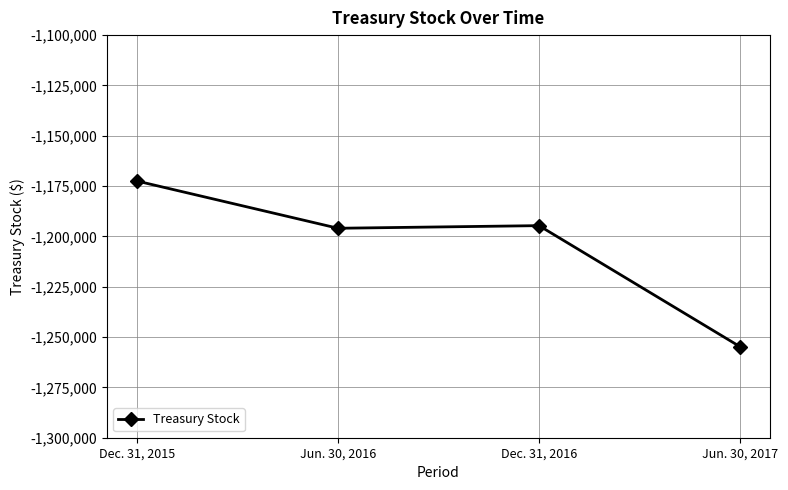

Rank the categories by value from lowest to highest.

Jun. 30, 2017, Jun. 30, 2016, Dec. 31, 2016, Dec. 31, 2015